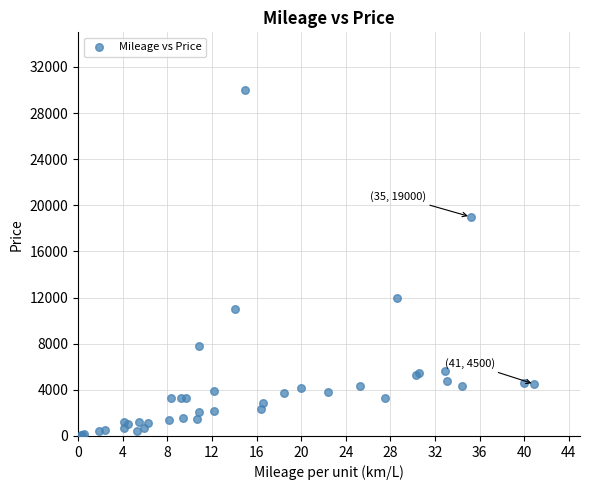

What Y value in the scatter plot is closest to 15050?

12000